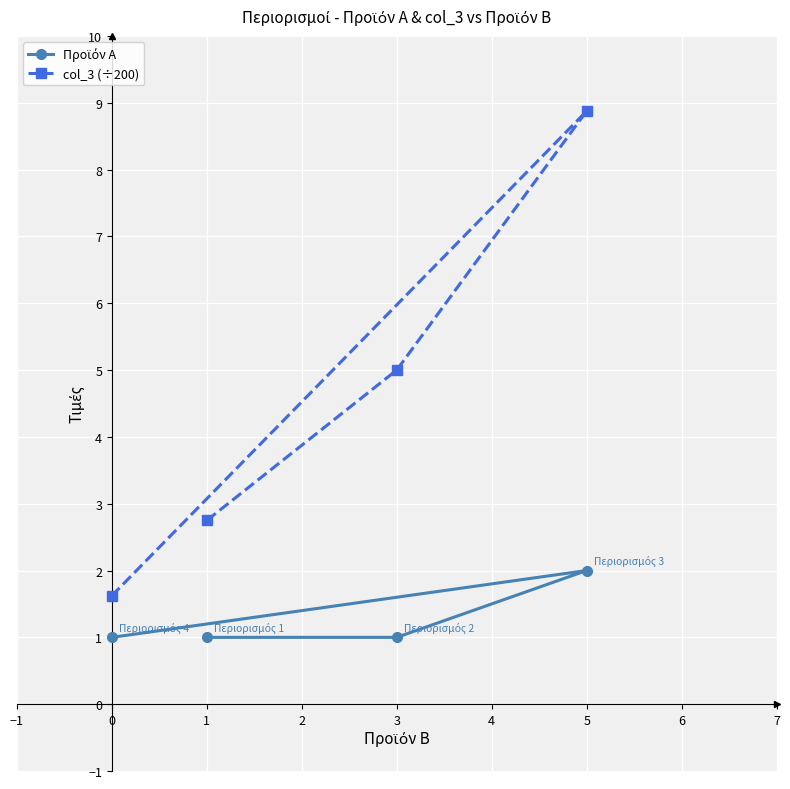

How many lines are shown in the chart?

2